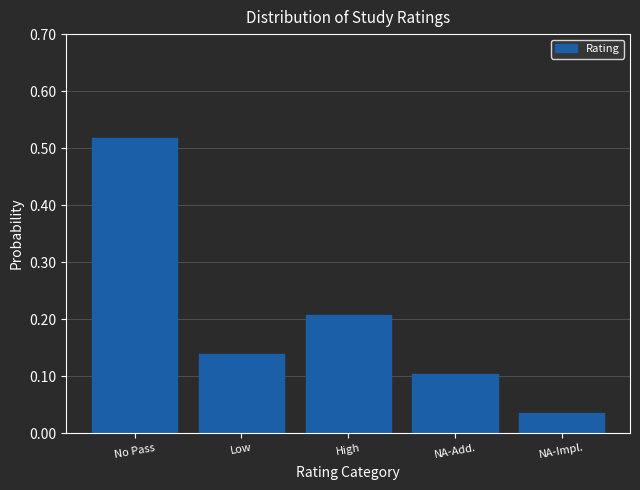

What is the sum of the values at NA-Impl. and No Pass?

0.6